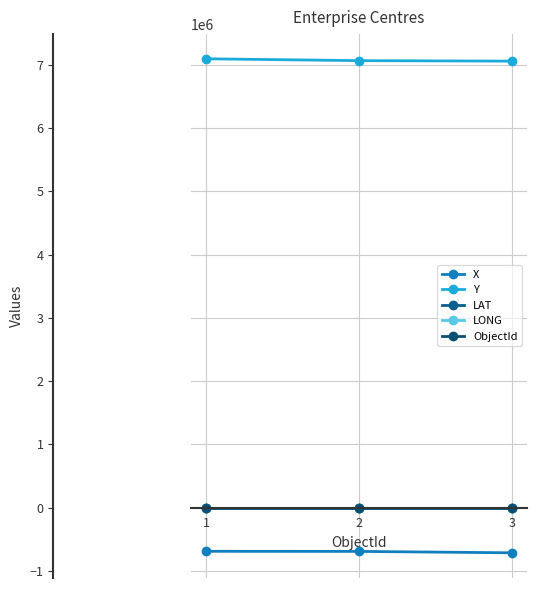

The value of ObjectId at 2 is 2.0. True or false?

True